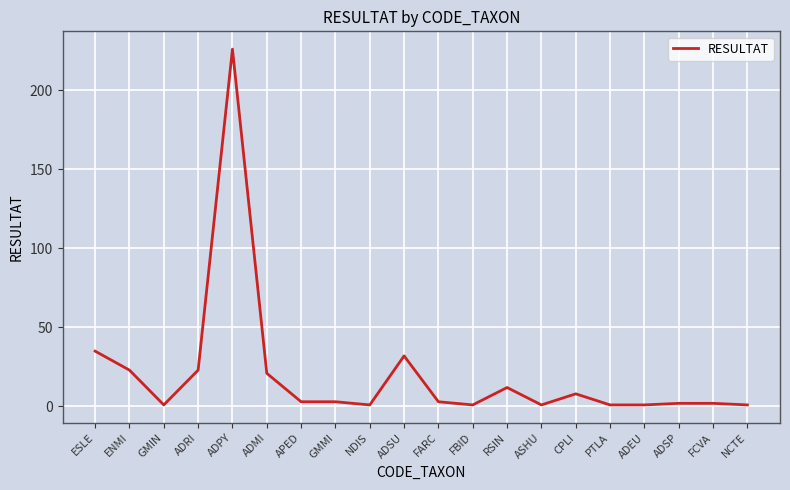

Reading left to right, what are all the values shown in this chart?

35	23	1	23	226	21	3	3	1	32	3	1	12	1	8	1	1	2	2	1